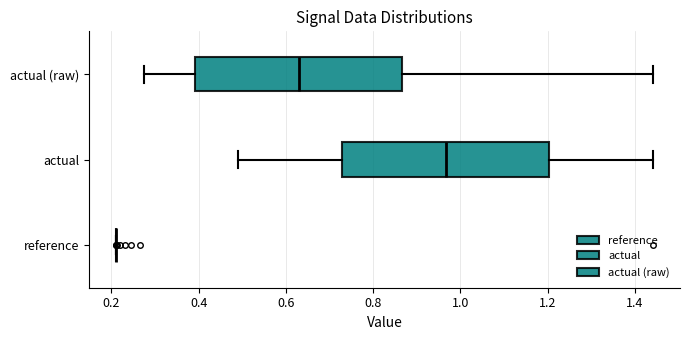

Reading bottom to top, transcribe this box plot: for each box, give where its median line is, the range the box spans, and where its two whiskers end, as read against the x-axis. The values are not printed on the chart, so give them approximately, as read against the axis.

reference: box collapsed to a line at 0.22, whiskers 0.22 to 0.22
actual: median 0.96, box 0.72 to 1.20, whiskers 0.50 to 1.44
actual (raw): median 0.62, box 0.40 to 0.86, whiskers 0.28 to 1.44